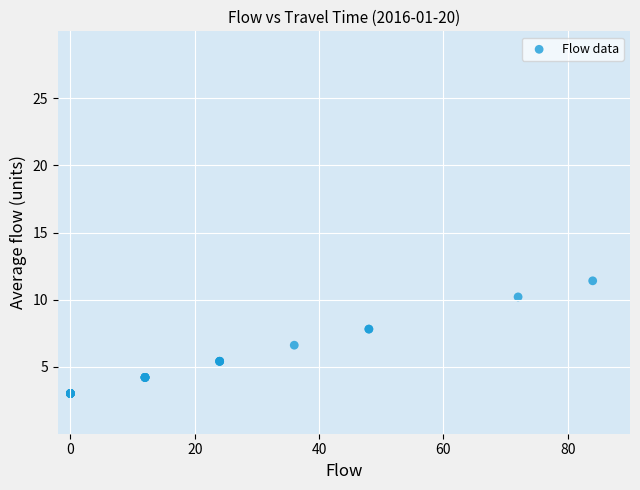

What Y value in the scatter plot is closest to 7?

6.6